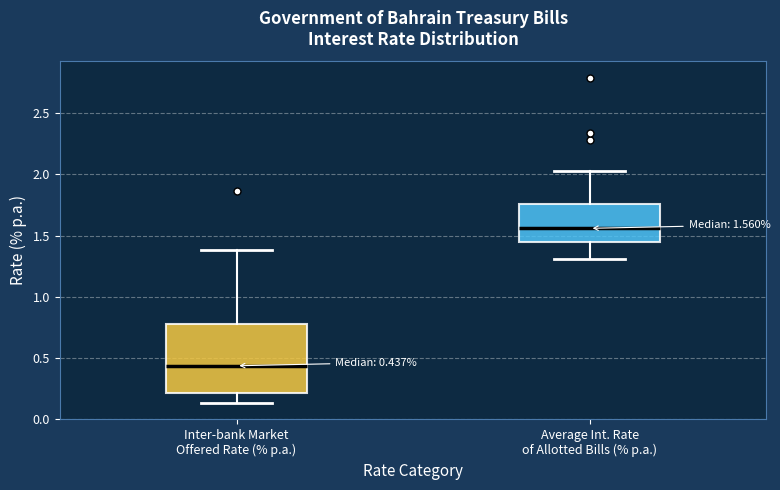

Which box has the lowest median line?

Inter-bank Market Offered Rate (% p.a.)